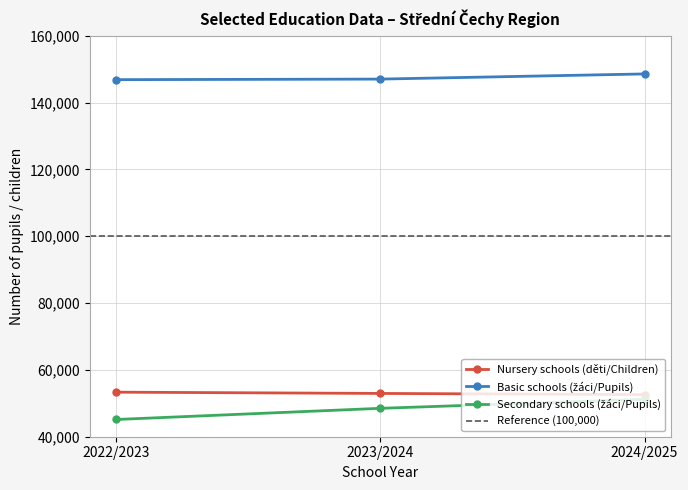

Rank the categories by Nursery schools (děti/Children) value from highest to lowest.

2022/2023, 2023/2024, 2024/2025